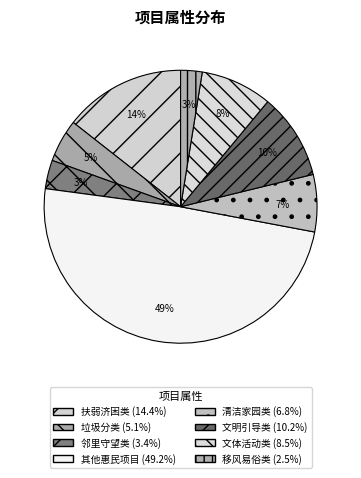

Count the number of slices in the pie.

8